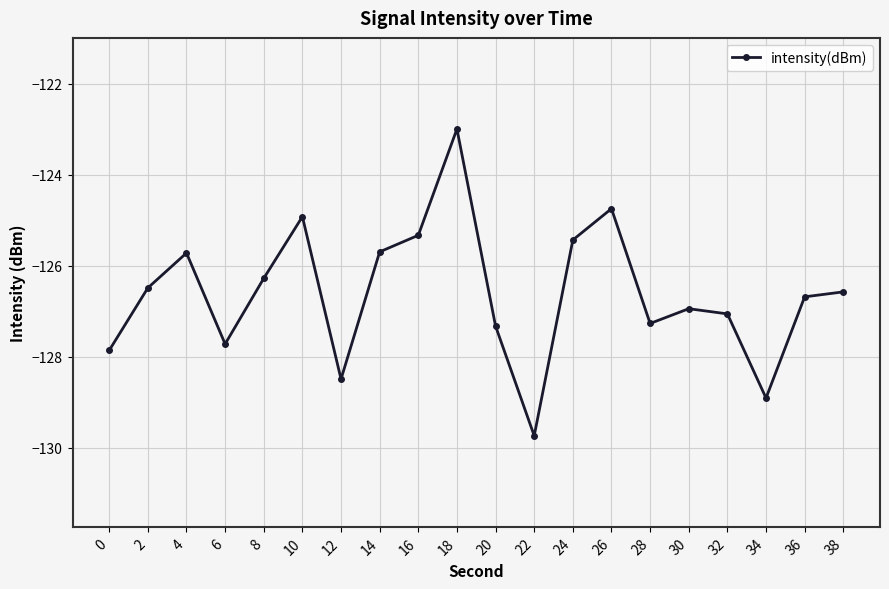

How many data points are less than -126?

13